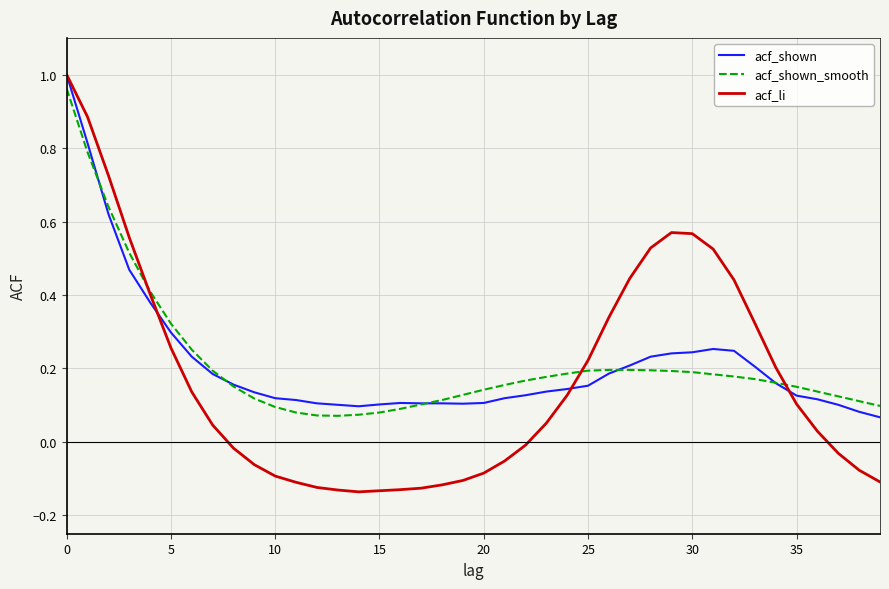

Reading left to right, transcribe all the data shown in this chart.

acf_shown: 1.0	0.8	0.6	0.5	0.4	0.3	0.2	0.2	0.2	0.1	0.1	0.1	0.1	0.1	0.1	0.1	0.1	0.1	0.1	0.1	0.1	0.1	0.1	0.1	0.1	0.2	0.2	0.2	0.2	0.2	0.2	0.3	0.2	0.2	0.2	0.1	0.1	0.1	0.1	0.1
acf_shown_smooth: 1.0	0.8	0.6	0.5	0.4	0.3	0.3	0.2	0.2	0.1	0.1	0.1	0.1	0.1	0.1	0.1	0.1	0.1	0.1	0.1	0.1	0.2	0.2	0.2	0.2	0.2	0.2	0.2	0.2	0.2	0.2	0.2	0.2	0.2	0.2	0.1	0.1	0.1	0.1	0.1
acf_li: 1.0	0.9	0.7	0.6	0.4	0.3	0.1	0.0	-0.0	-0.1	-0.1	-0.1	-0.1	-0.1	-0.1	-0.1	-0.1	-0.1	-0.1	-0.1	-0.1	-0.1	-0.0	0.1	0.1	0.2	0.3	0.4	0.5	0.6	0.6	0.5	0.4	0.3	0.2	0.1	0.0	-0.0	-0.1	-0.1